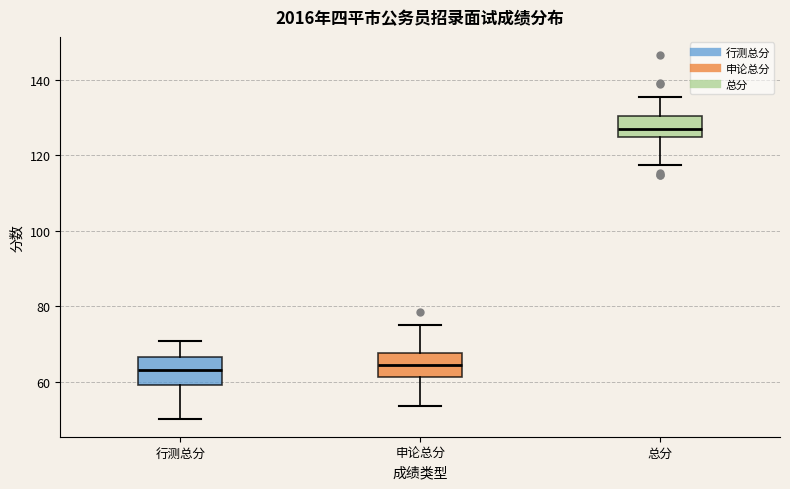

Reading left to right, read every box against the y-axis: the position of its median line, the range the box covers, and the ends of its whiskers. The values are not printed on the chart, so give them approximately, as read against the axis.

行测总分: median 64, box 60 to 66, whiskers 50 to 70
申论总分: median 64, box 62 to 68, whiskers 54 to 76
总分: median 126, box 124 to 130, whiskers 118 to 136